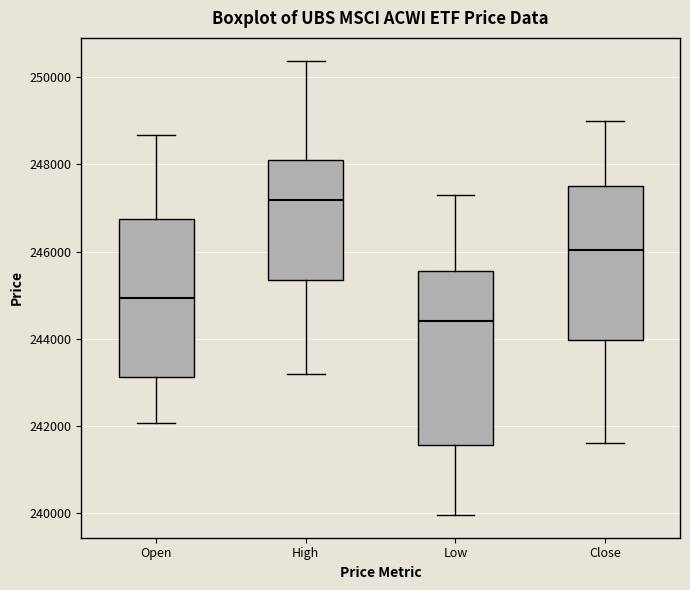

Which box is the tallest, from its lower edge to its upper edge?

Low